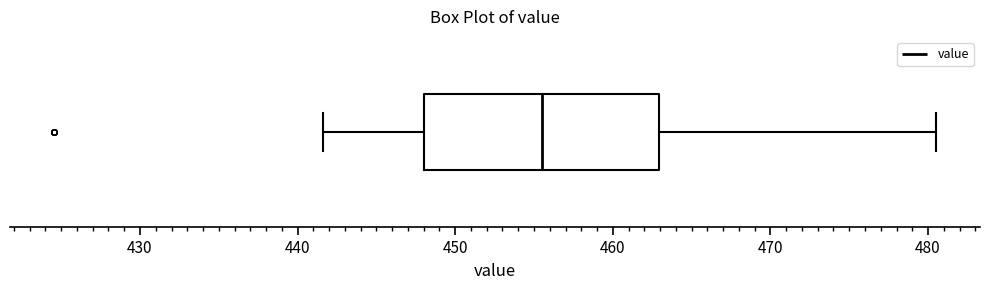

Where does the right whisker of the box end on the x-axis? The values are not printed on the chart, so give them approximately, as read against the axis.

481